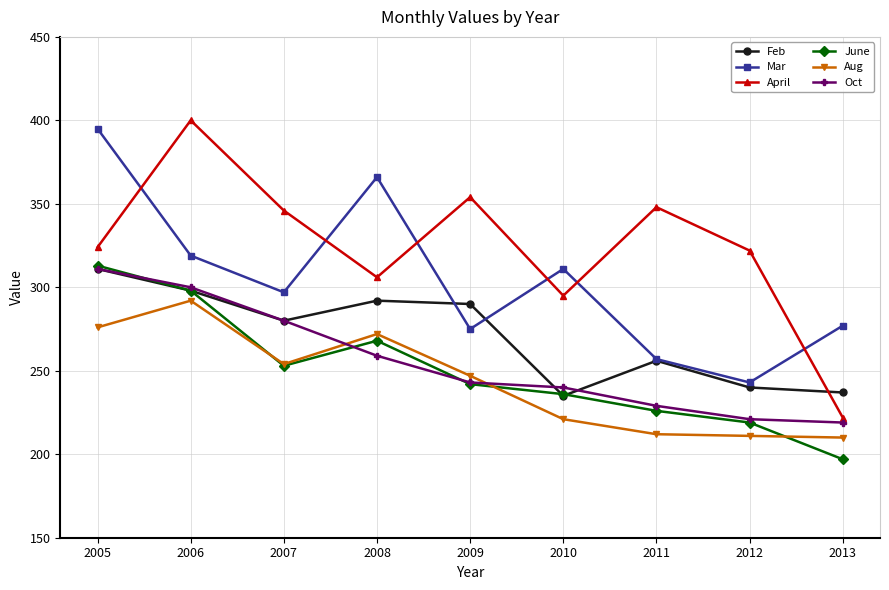

How many categories are shown in the chart?

9